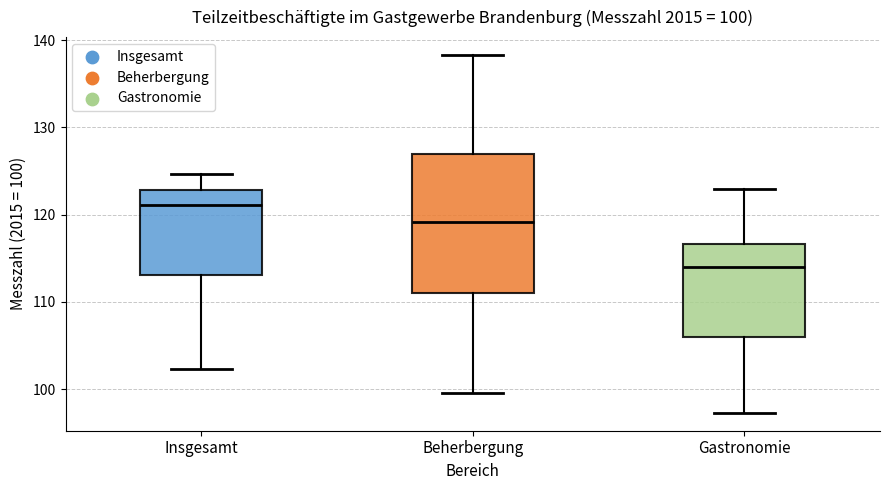

Which box has the lowest median line?

Gastronomie